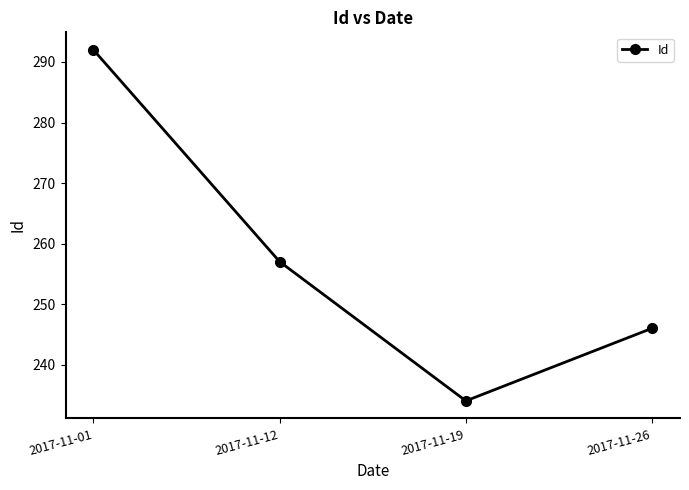

How many lines are shown in the chart?

1